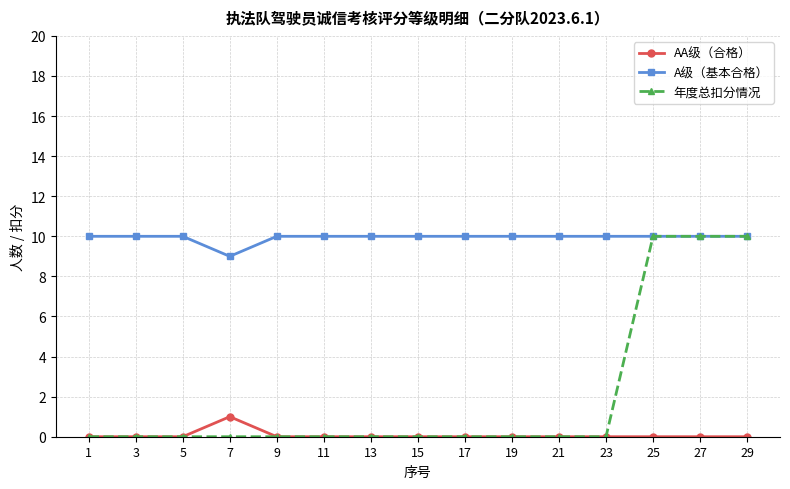

Which series has the largest total across all categories?

A级（基本合格）